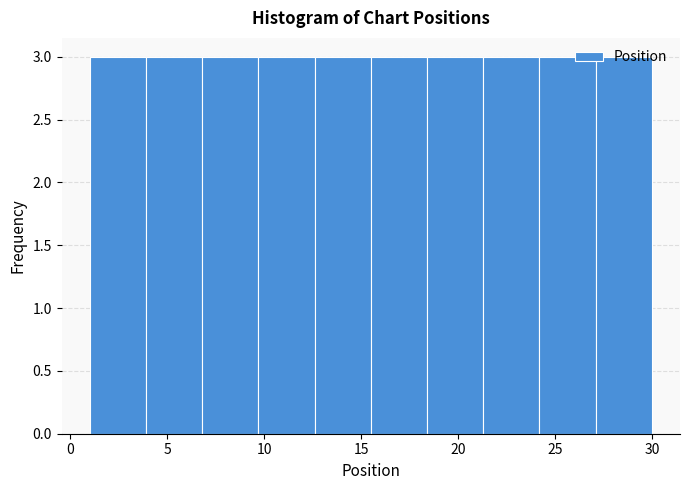

Reading left to right, list every bar in this chart as the range it spans on the x-axis followed by its height. Neither the bar edges nor the heights are printed on the chart, so give them approximately, as read against the axes.

1.0 to 3.9: 3
3.9 to 6.8: 3
6.8 to 9.7: 3
9.7 to 12.6: 3
12.6 to 15.5: 3
15.5 to 18.4: 3
18.4 to 21.3: 3
21.3 to 24.2: 3
24.2 to 27.1: 3
27.1 to 30.0: 3